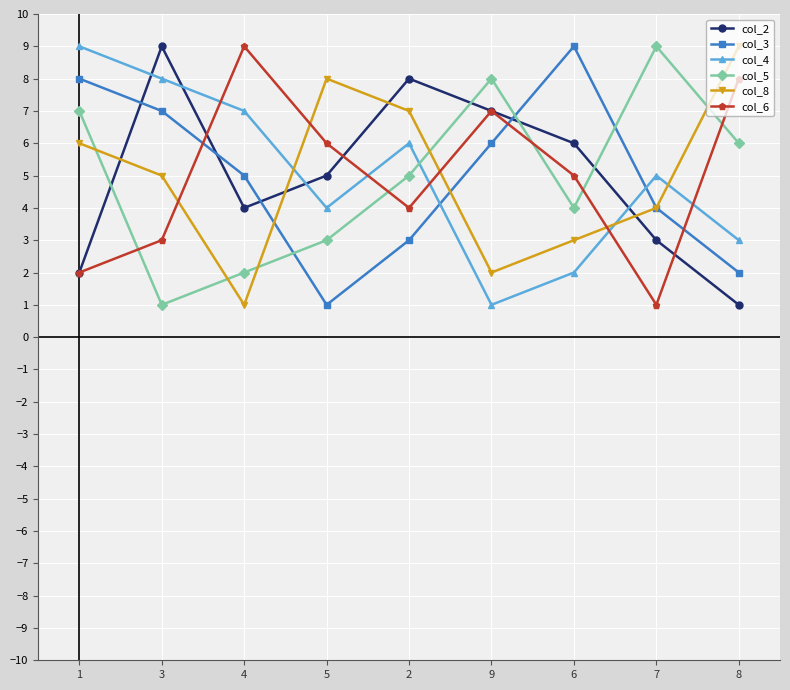

Where is the first local maximum for col_4?

2